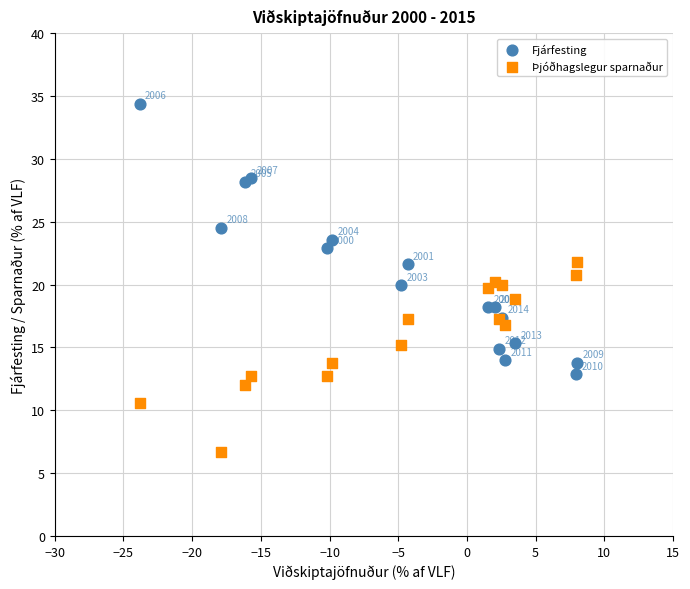

Across all series, what Y value is closest to 20?

19.9